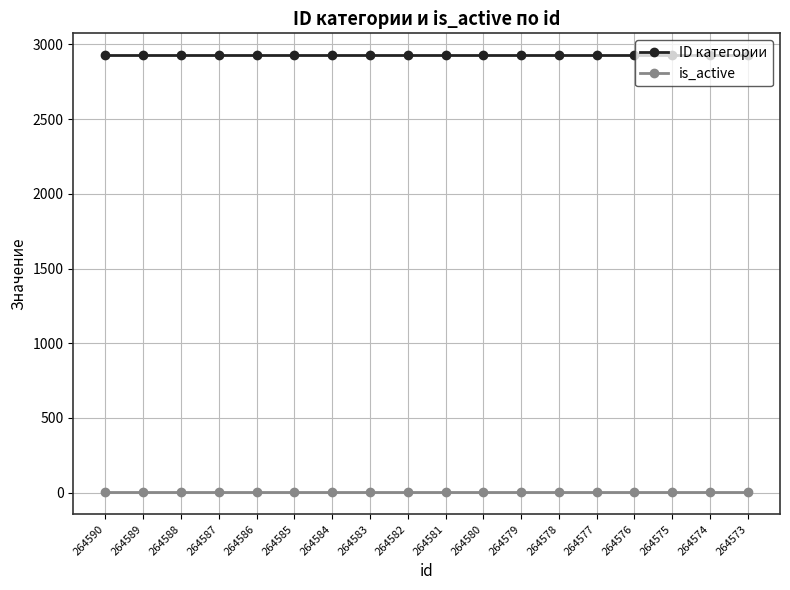

What is the difference between the highest and lowest values at 264579?

2927